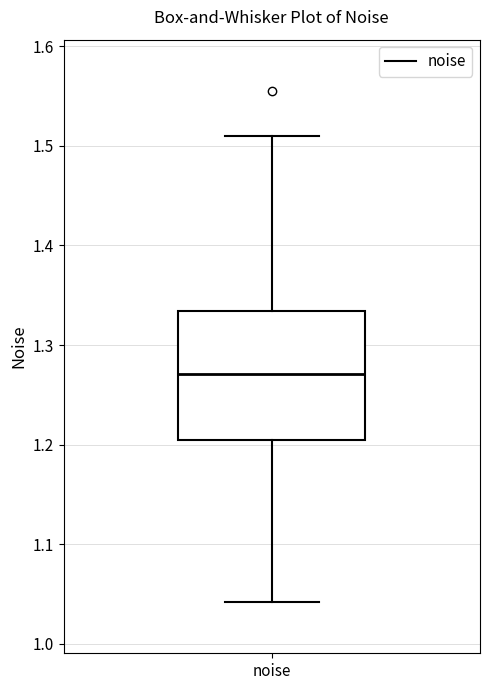

Where does the median line of the box for noise sit on the y-axis? The values are not printed on the chart, so give them approximately, as read against the axis.

1.27